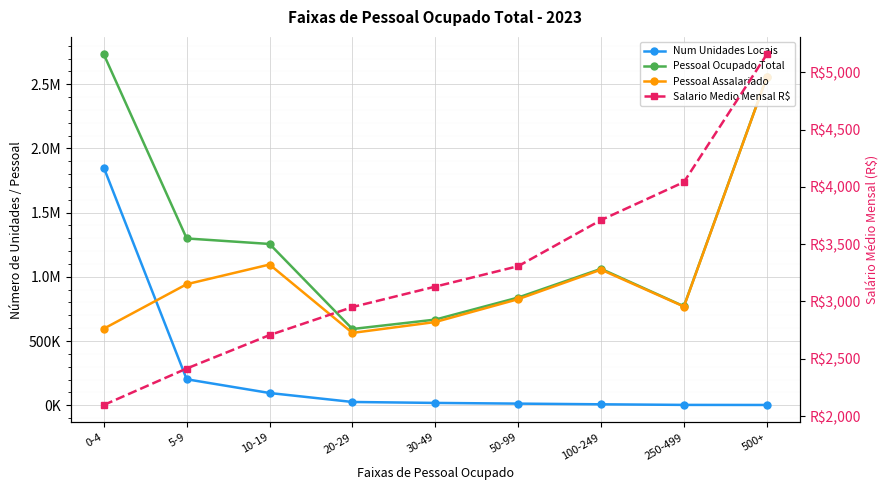

Which category has the highest value across all series?

0-4